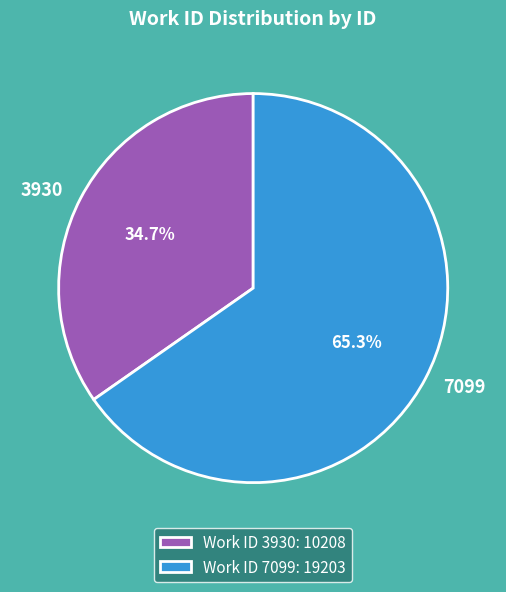

Does 7099 represent more than half of the total?

Yes